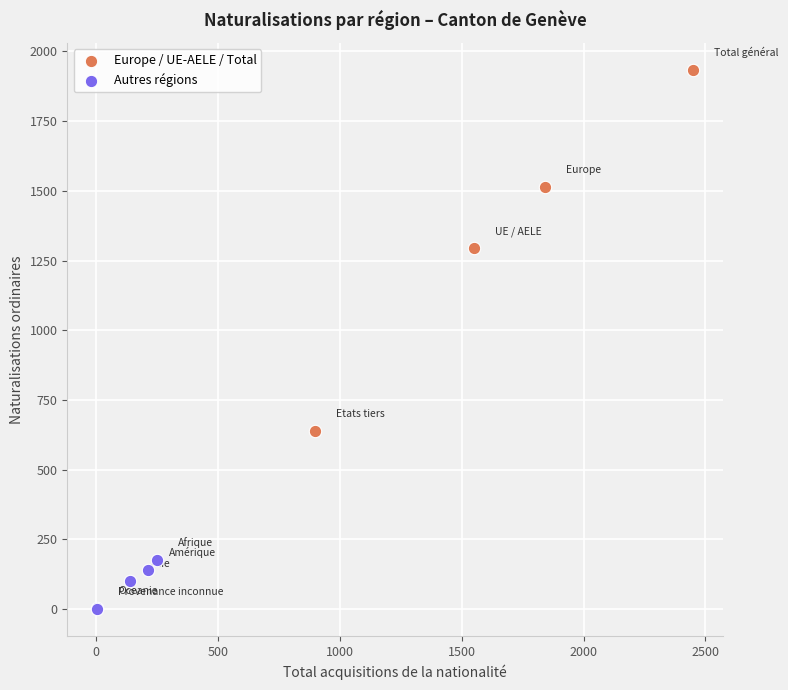

Which series has the widest spread of Y values?

Europe / UE-AELE / Total